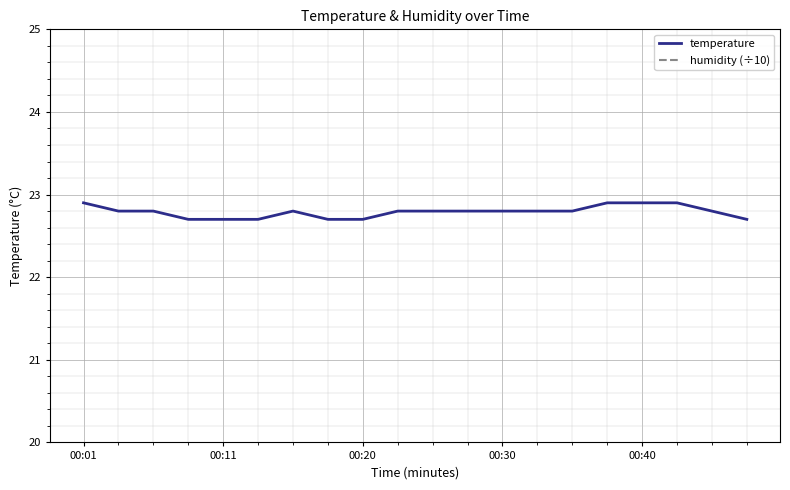

What is the maximum value for temperature?

22.9